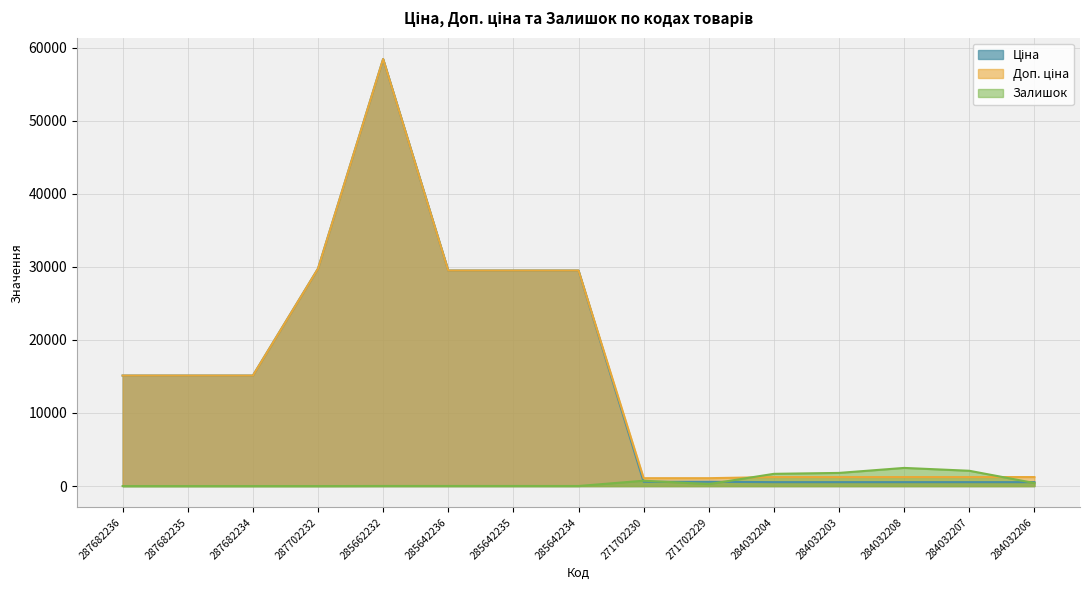

Does the chart display data point markers on the line(s)?

No